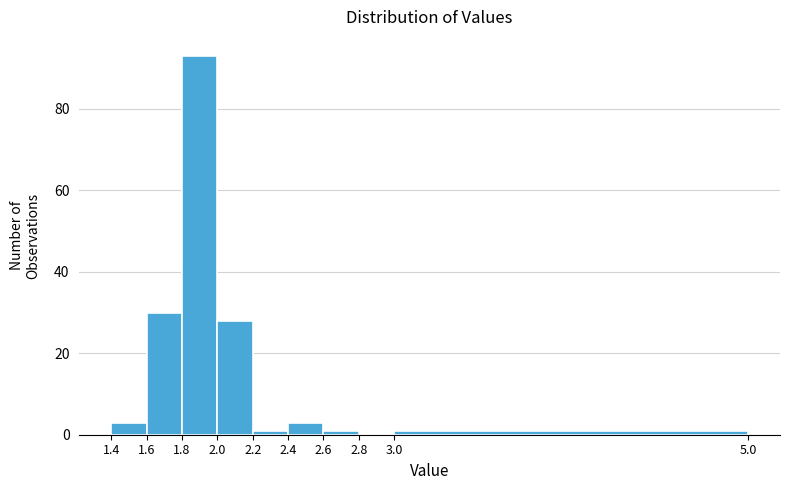

Reading left to right, transcribe this chart: for each bar, give the range it covers on the x-axis and its height. The values are not printed on the chart, so give them approximately, as read against the axis.

1.4 to 1.6: 4
1.6 to 1.8: 30
1.8 to 2.0: 94
2.0 to 2.2: 28
2.2 to 2.4: under 2
2.4 to 2.6: 4
2.6 to 2.8: under 2
2.8 to 3.0: 0
3.0 to 5.0: under 2